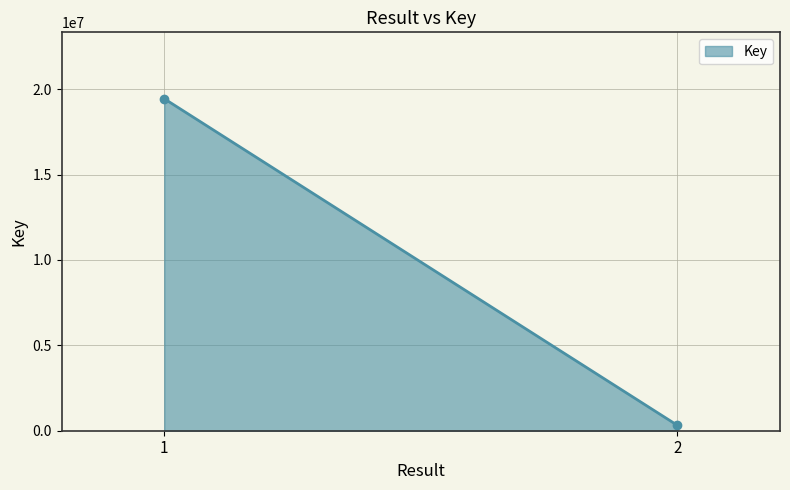

How many values are between 316902 and 19444956?

2